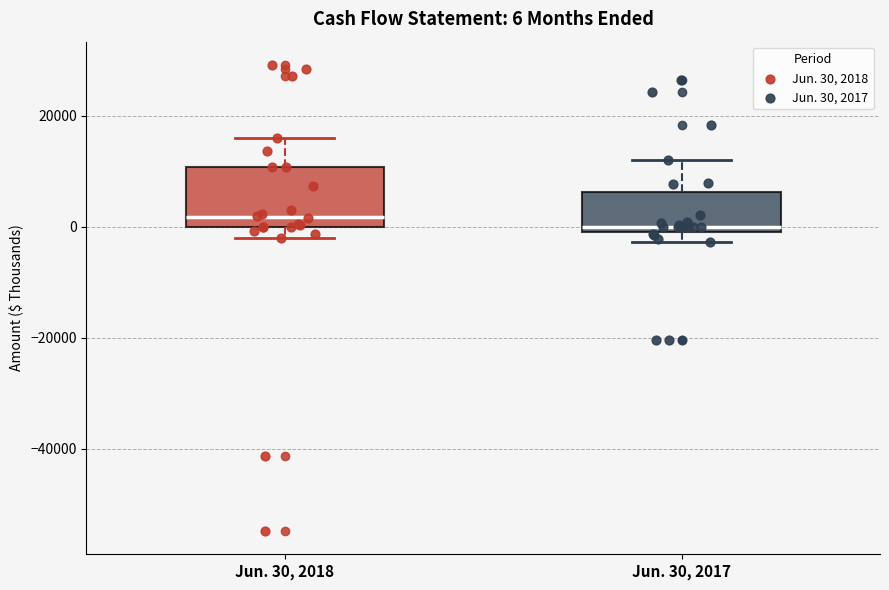

Which box is the tallest, from its lower edge to its upper edge?

Jun. 30, 2018